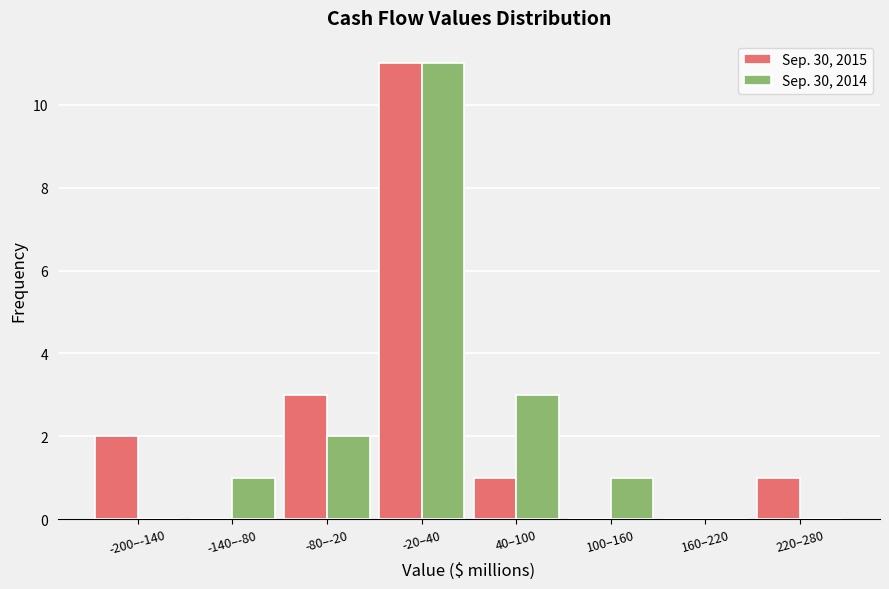

Reading left to right, transcribe all the data shown in this chart.

Sep. 30, 2015: -200–-140=2	-140–-80=0	-80–-20=3	-20–40=11	40–100=1	100–160=0	160–220=0	220–280=1
Sep. 30, 2014: -200–-140=0	-140–-80=1	-80–-20=2	-20–40=11	40–100=3	100–160=1	160–220=0	220–280=0